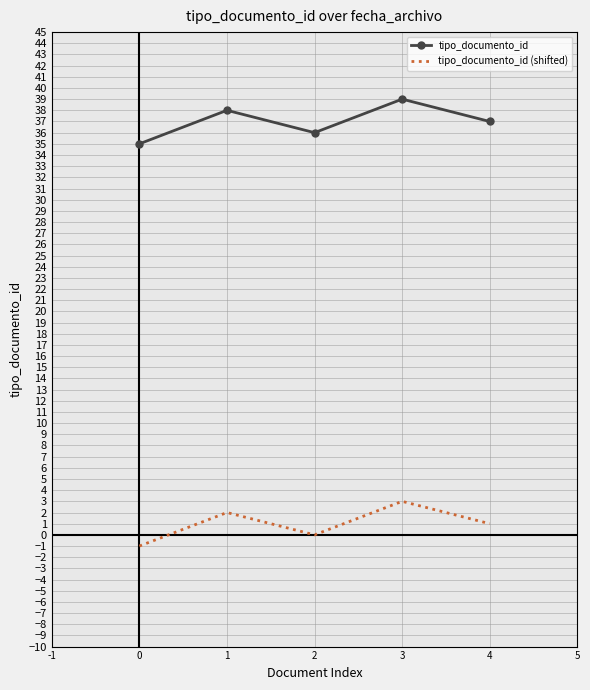

At which category does the chart reach its minimum across all series?

0